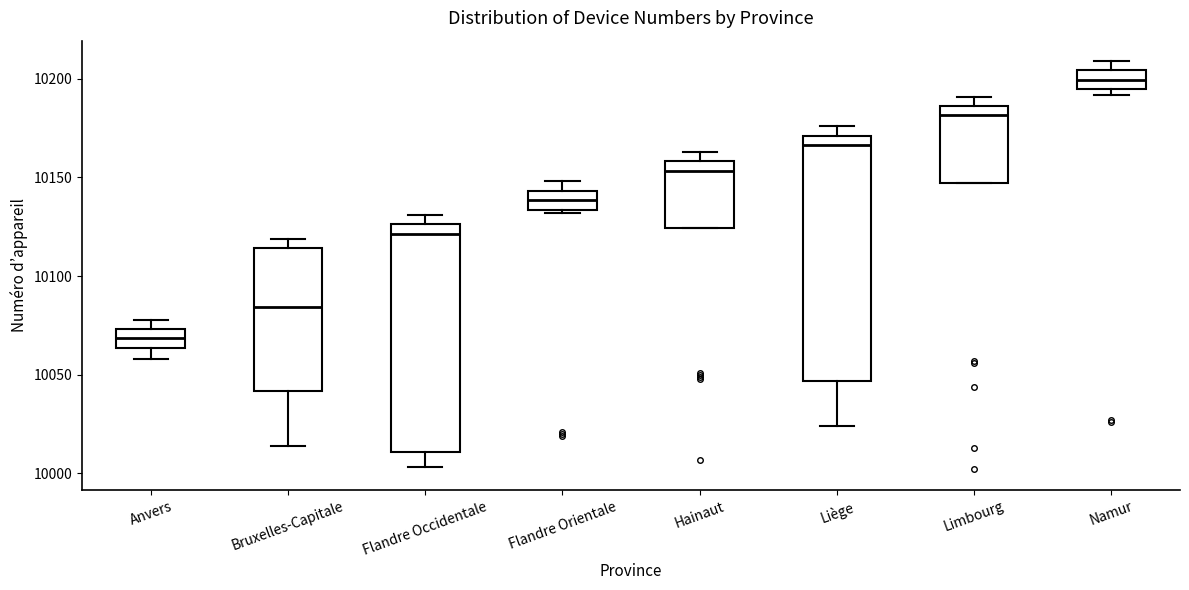

Which box has the highest median line?

Namur